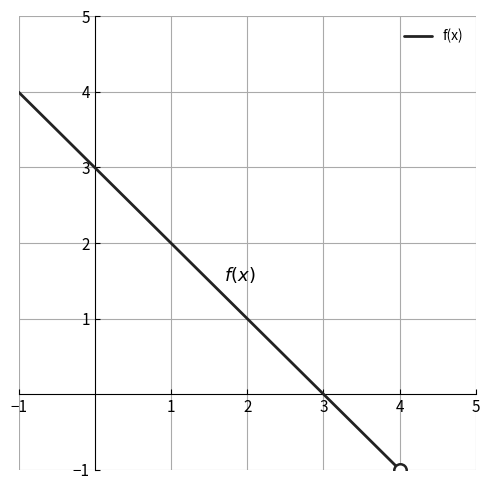

What is the sum of all values?

9.1